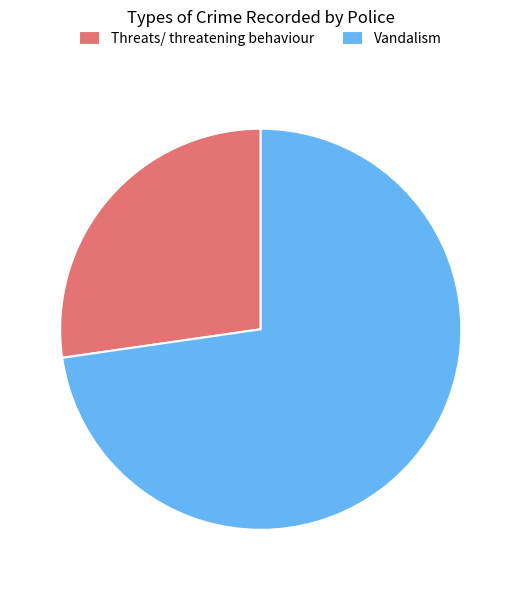

What is the ratio of the value at Threats/ threatening behaviour to the value at Vandalism?

0.4